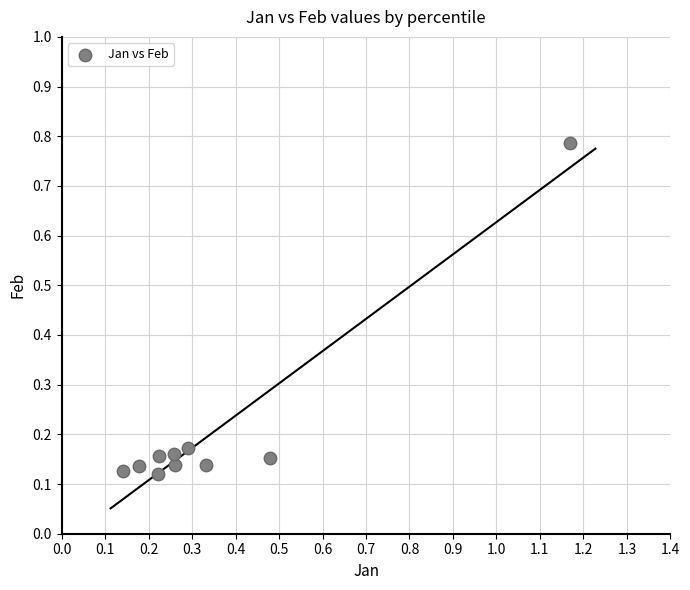

What is the range of Y values (max minus min)?

0.7